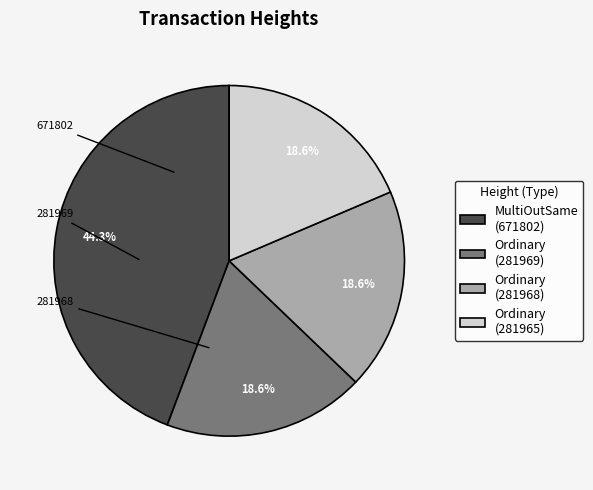

How much of the chart is everything except Ordinary (281965)?

81.4%